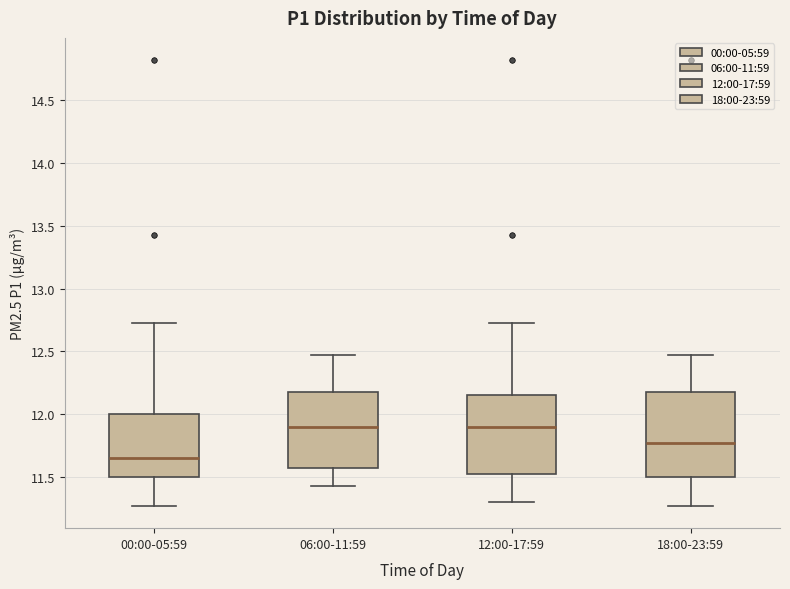

Where does the median line of the box for 06:00-11:59 sit on the y-axis? The values are not printed on the chart, so give them approximately, as read against the axis.

11.90